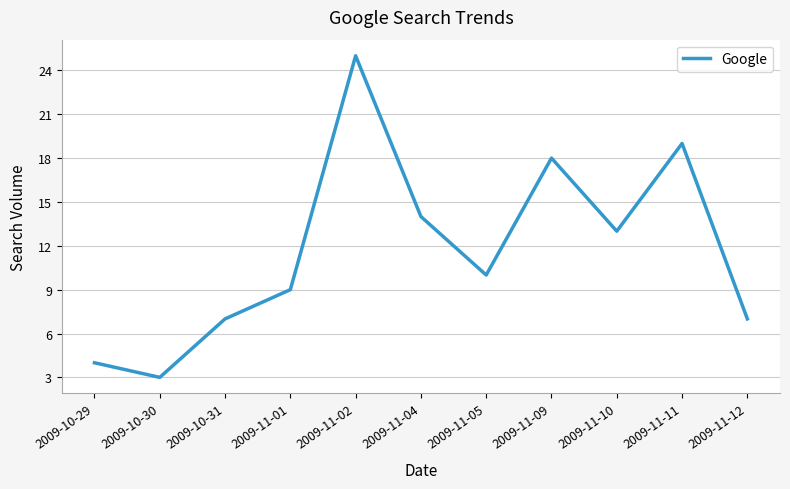

Which label corresponds to the largest value in the chart?

2009-11-02